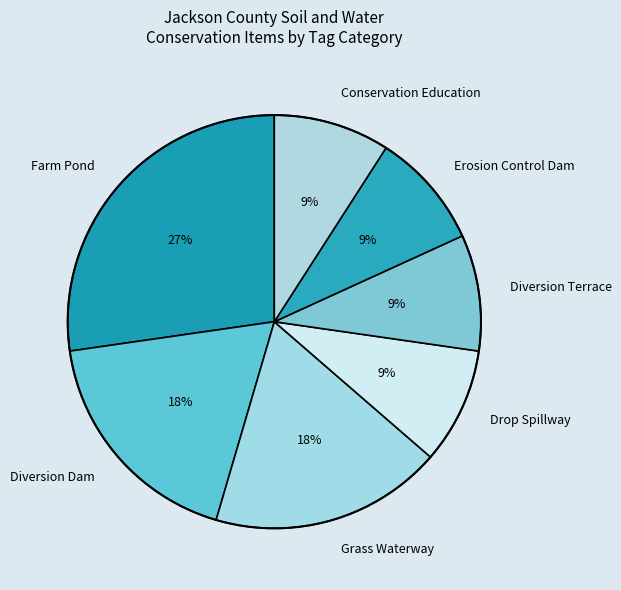

Which slice is the largest?

Farm Pond